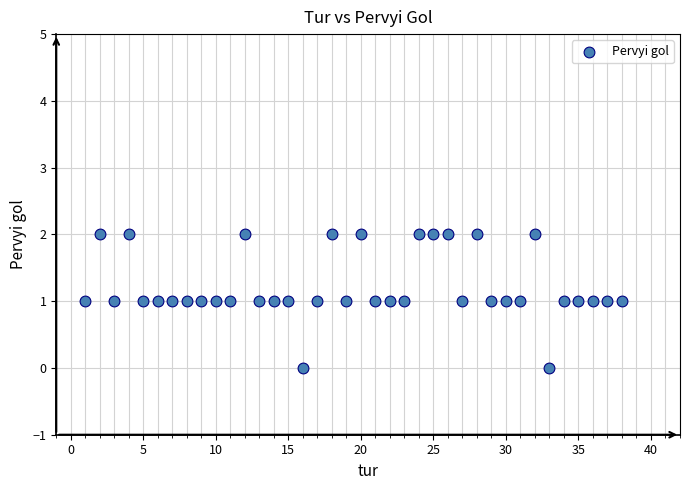

What is the range of X values (max minus min)?

37